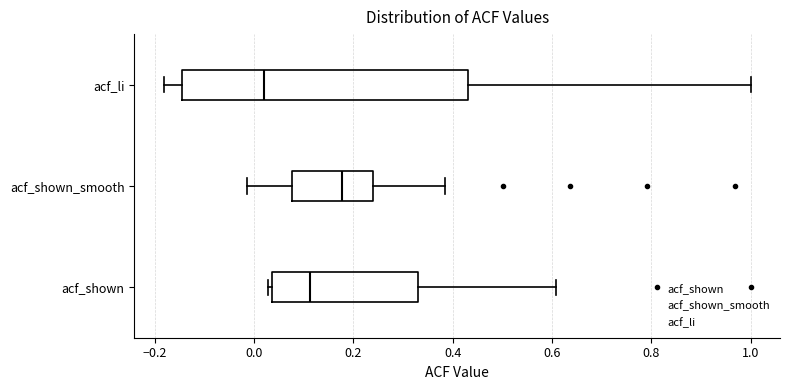

Which box has the furthest to the right median line?

acf_shown_smooth